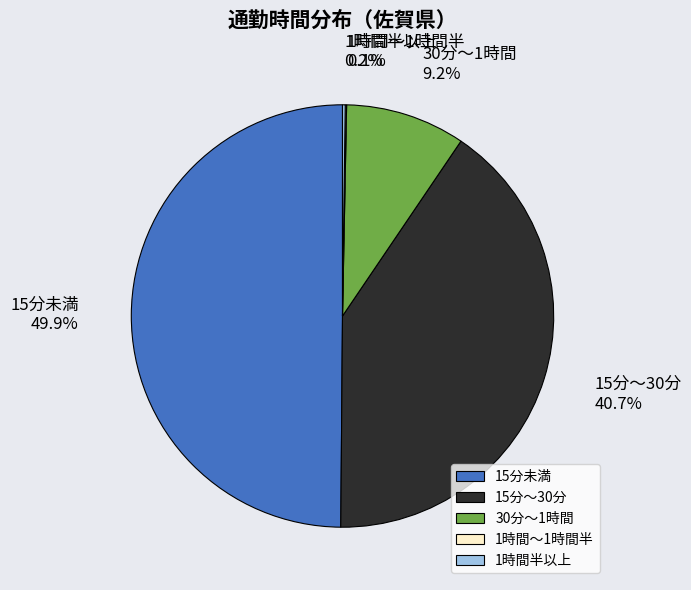

To the nearest percent, what is the difference between the 15分～30分 and 30分～1時間 slice percentages?

31%